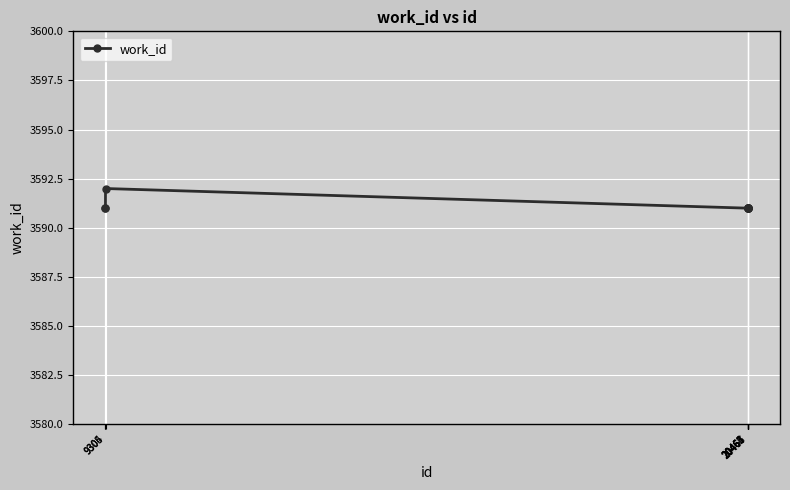

How many lines are shown in the chart?

1